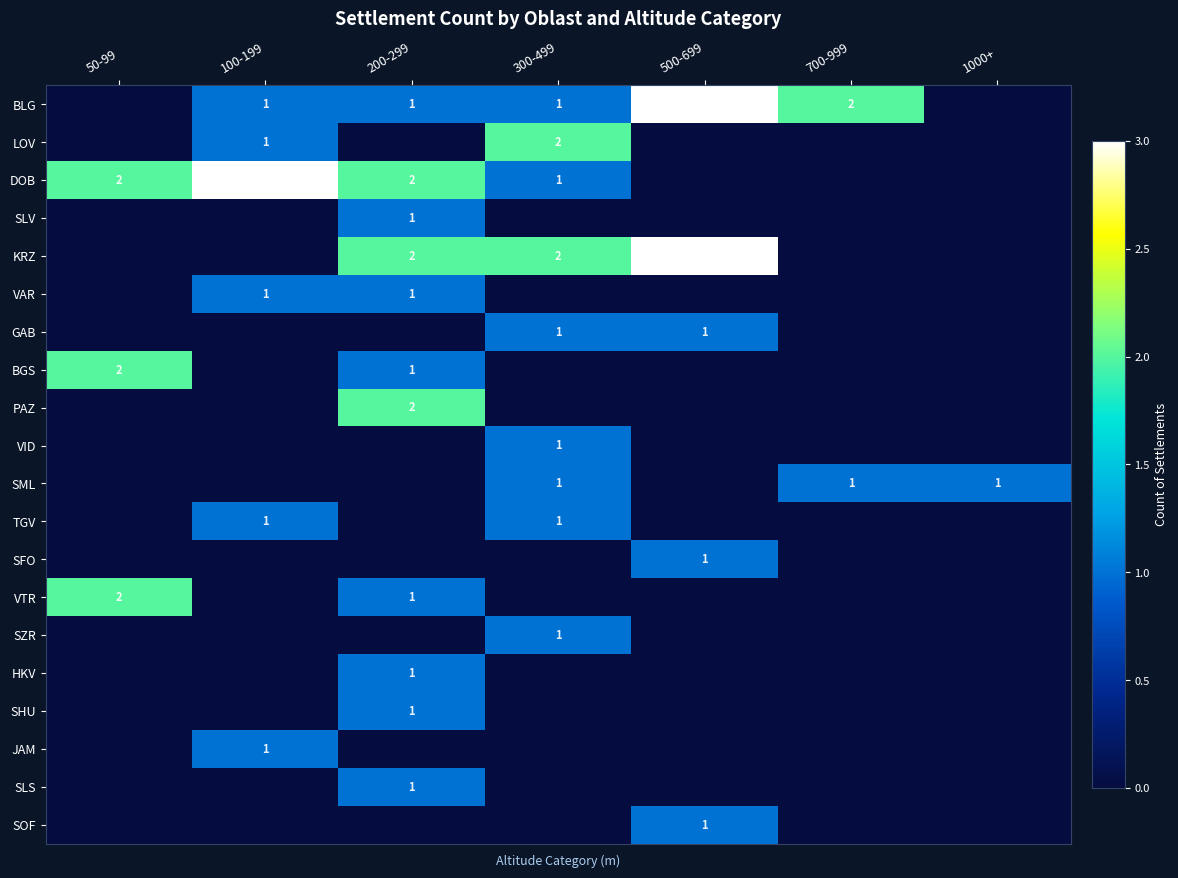

The KRZ series shows 2 at 200-299. True or false?

True